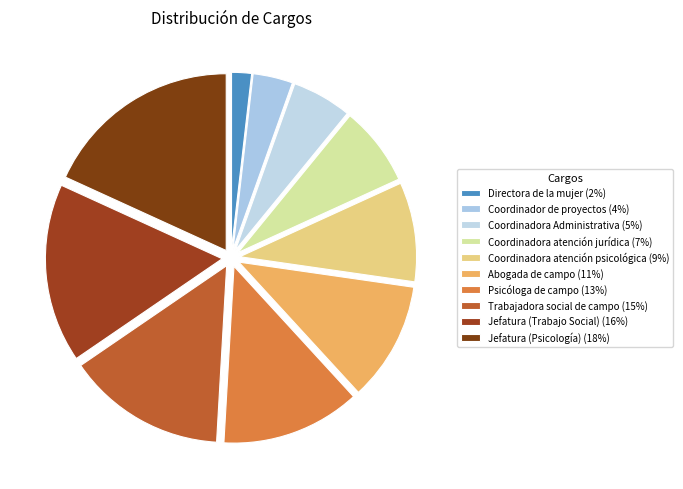

Count the number of slices in the pie.

10